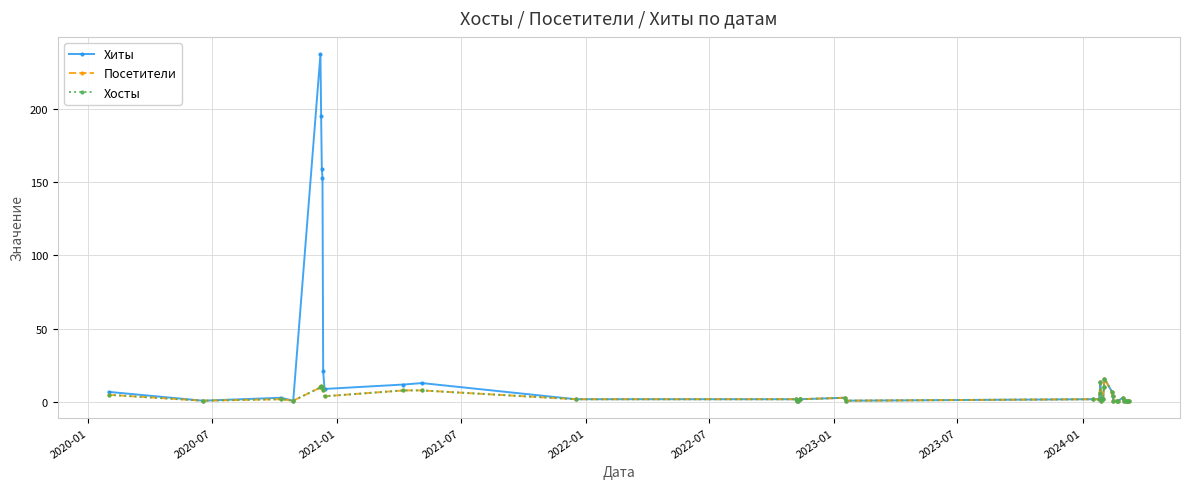

How many lines are shown in the chart?

3